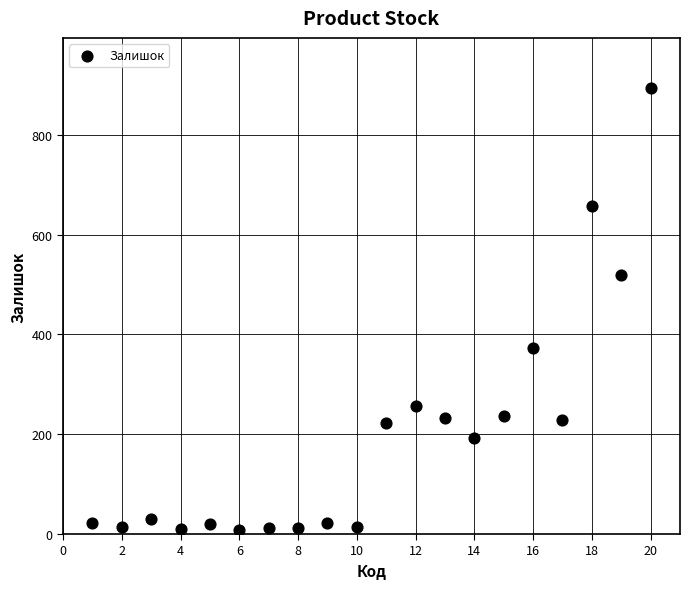

What Y value in the scatter plot is closest to 451?

518